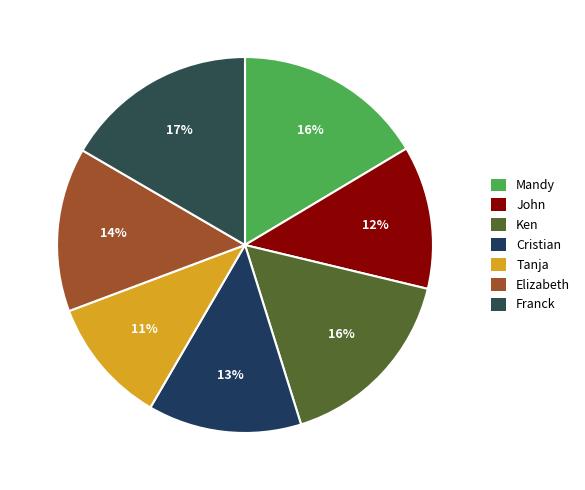

How many segments does this pie chart have?

7